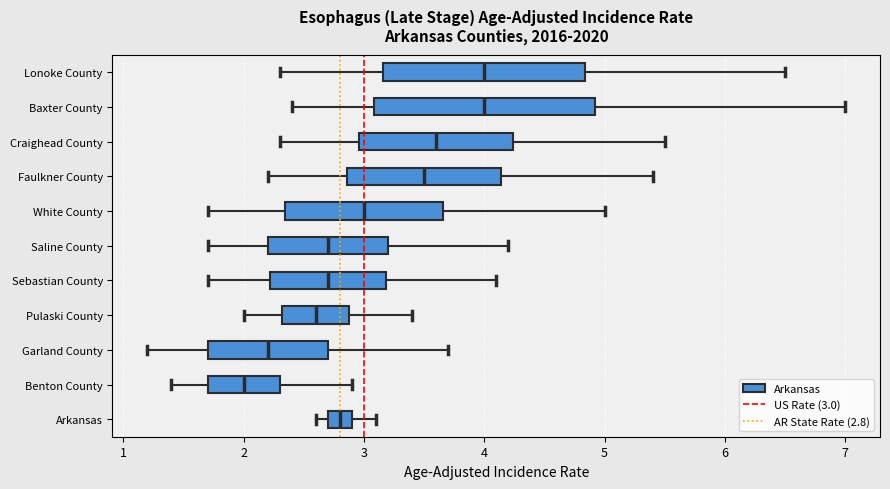

Reading bottom to top, read every box against the x-axis: the position of its median line, the range the box covers, and the ends of its whiskers. The values are not printed on the chart, so give them approximately, as read against the axis.

Arkansas: median 2.8, box 2.7 to 2.9, whiskers 2.6 to 3.1
Benton County: median 2.0, box 1.7 to 2.3, whiskers 1.4 to 2.9
Garland County: median 2.2, box 1.7 to 2.7, whiskers 1.2 to 3.7
Pulaski County: median 2.6, box 2.3 to 2.9, whiskers 2.0 to 3.4
Sebastian County: median 2.7, box 2.2 to 3.2, whiskers 1.7 to 4.1
Saline County: median 2.7, box 2.2 to 3.2, whiskers 1.7 to 4.2
White County: median 3.0, box 2.3 to 3.7, whiskers 1.7 to 5.0
Faulkner County: median 3.5, box 2.9 to 4.1, whiskers 2.2 to 5.4
Craighead County: median 3.6, box 3.0 to 4.2, whiskers 2.3 to 5.5
Baxter County: median 4.0, box 3.1 to 4.9, whiskers 2.4 to 7.0
Lonoke County: median 4.0, box 3.2 to 4.8, whiskers 2.3 to 6.5